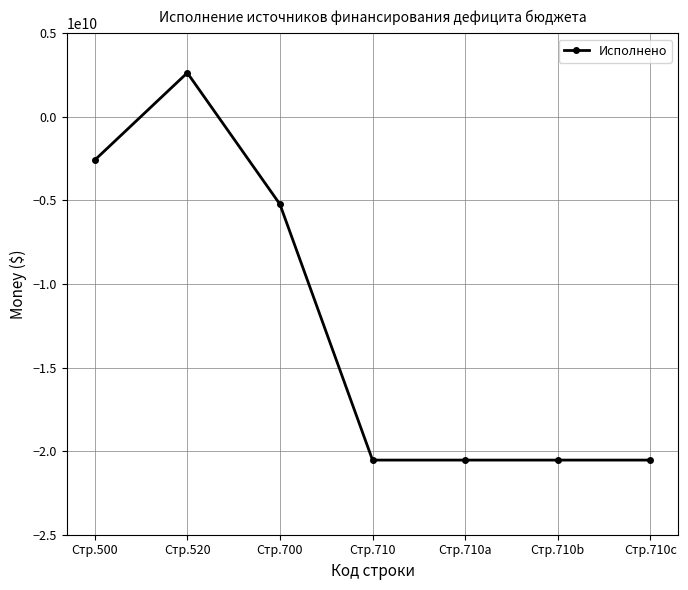

What is the change in value from Стр.520 to Стр.710b?

-23170414881.1